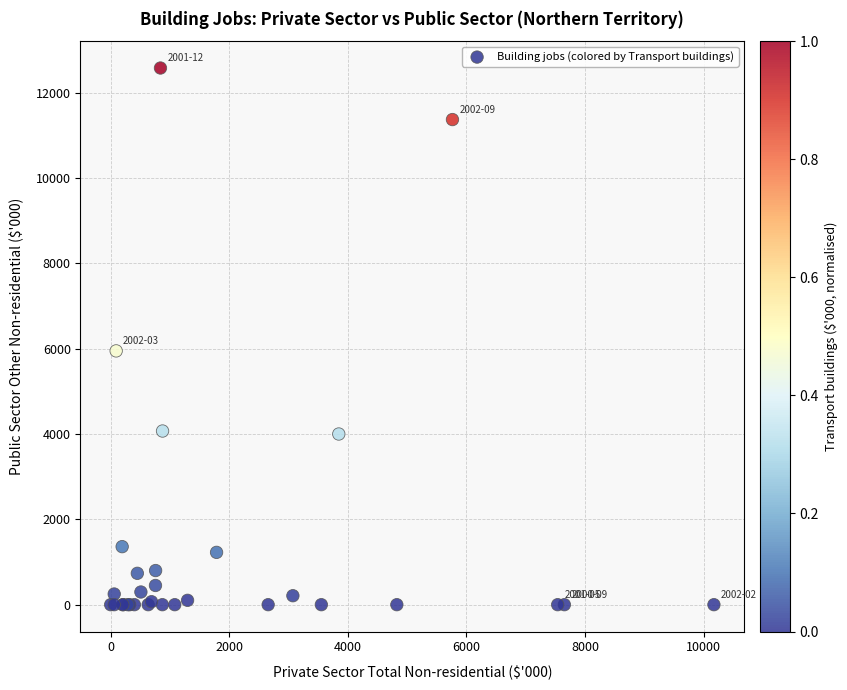

What Y value in the scatter plot is closest to 6289?

5948